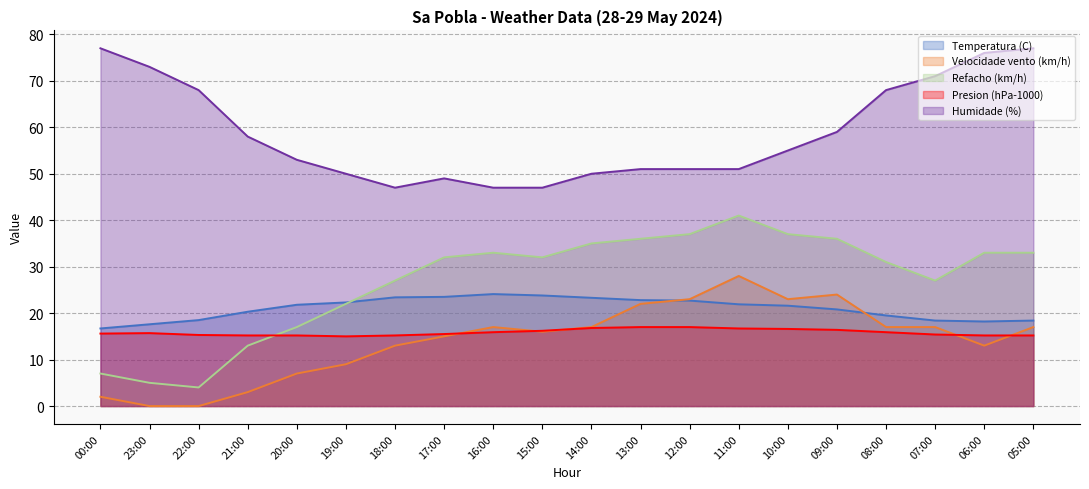

Does the chart display data point markers on the line(s)?

No